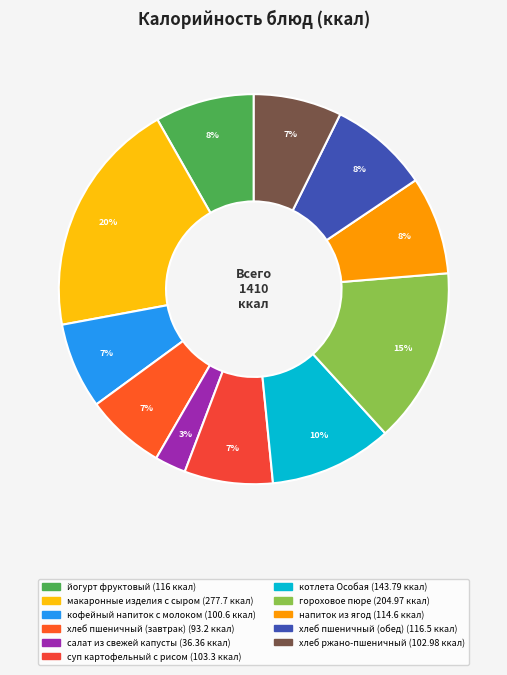

What is the total percentage of суп картофельный с рисом and котлета Особая?

17.5%